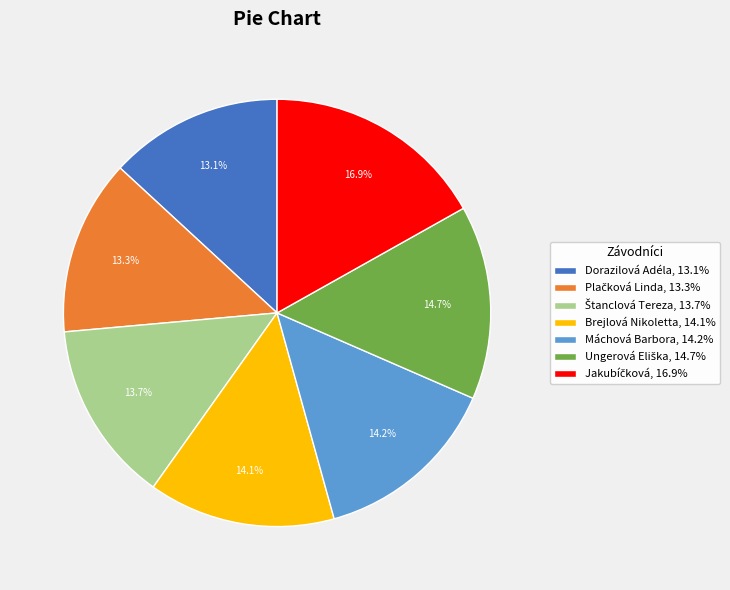

Is Brejlová Nikoletta, 14.1% the majority of the pie?

No